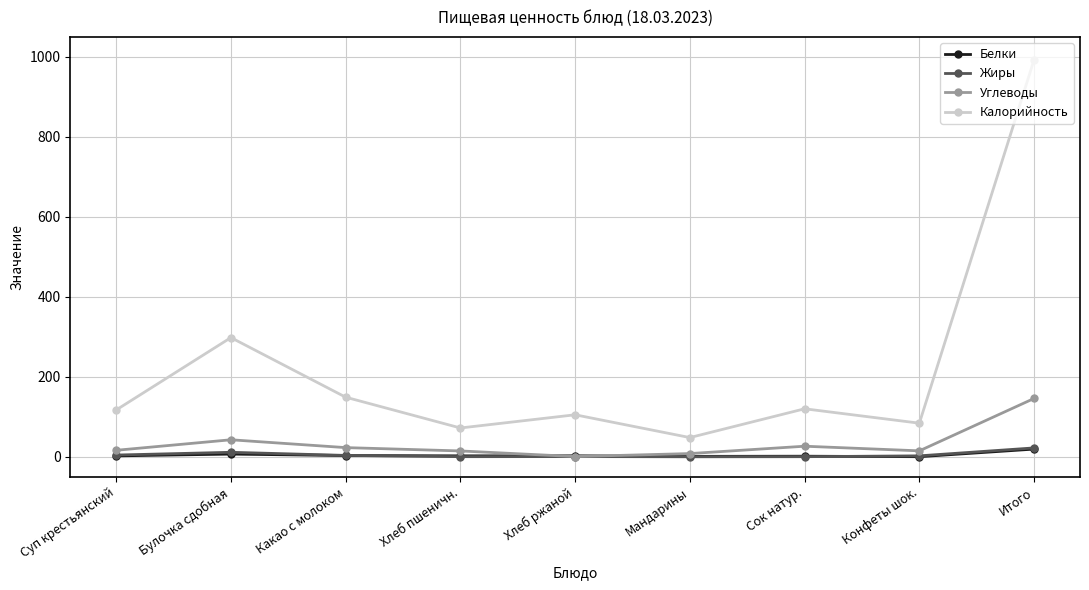

What is the average value of the Калорийность series?

220.7